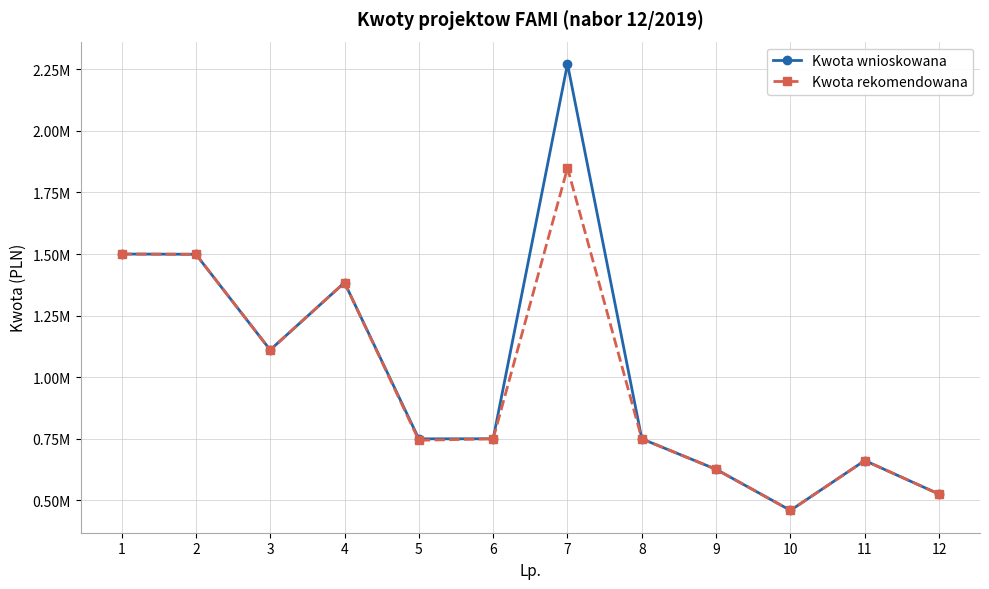

Which category has the lowest value in the Kwota wnioskowana series?

10